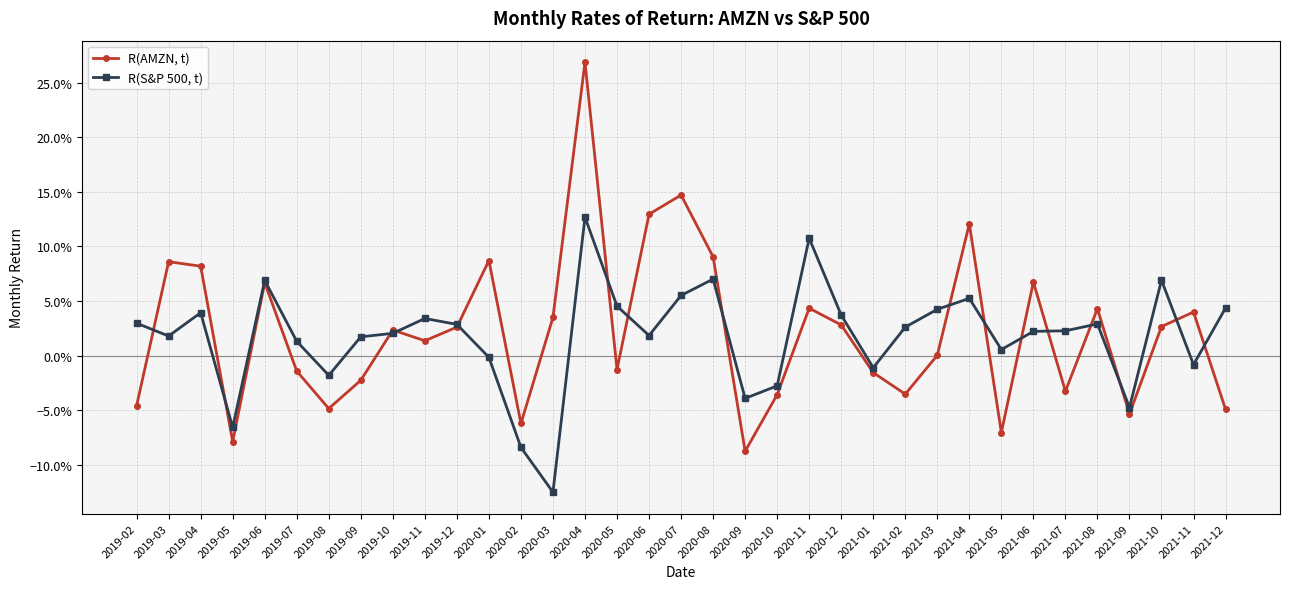

What position from the right is 2021-01?

12